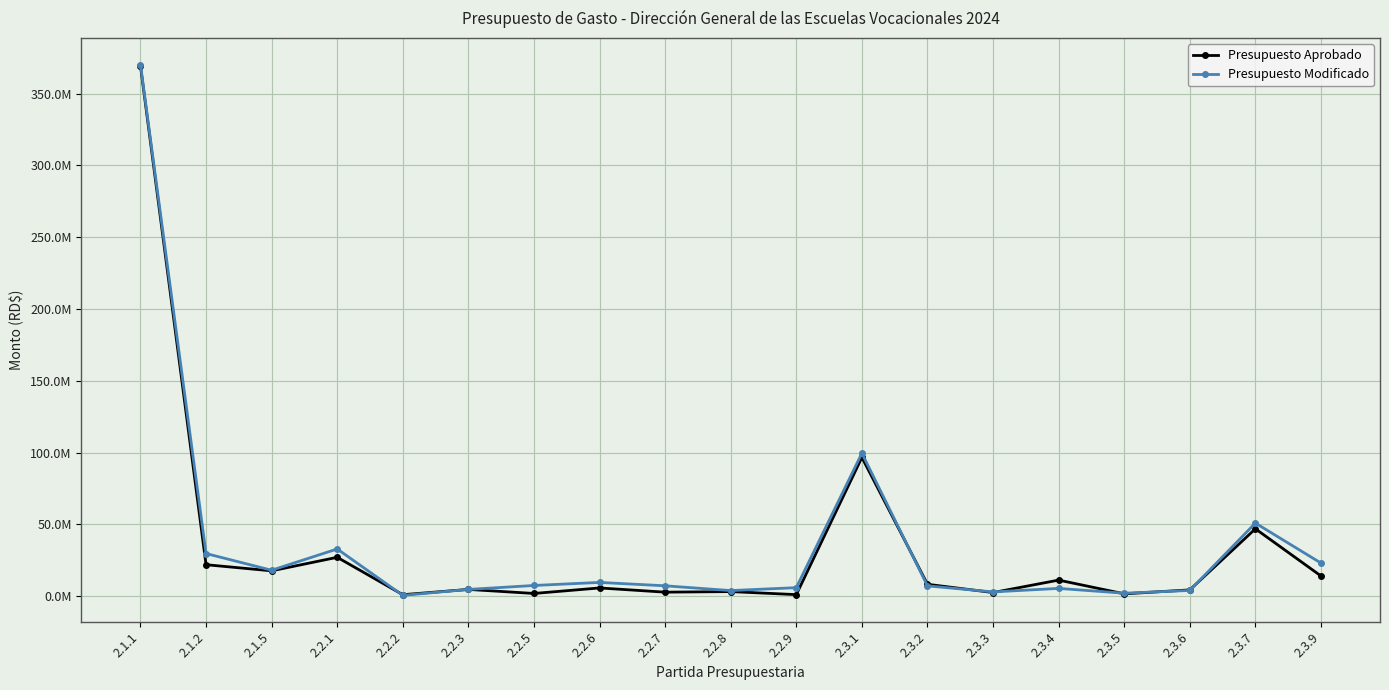

What are all the series names shown in the legend?

Presupuesto Aprobado, Presupuesto Modificado